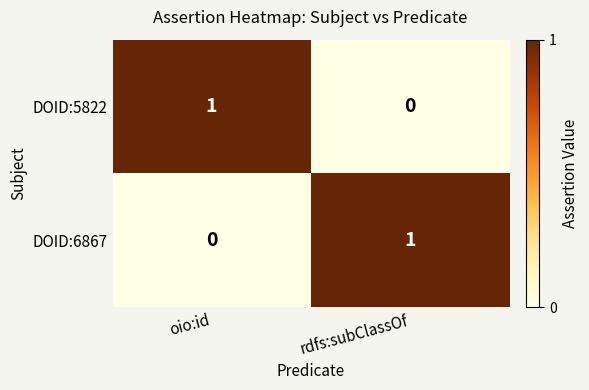

List the labels in order of DOID:6867 value, largest first.

rdfs:subClassOf, oio:id